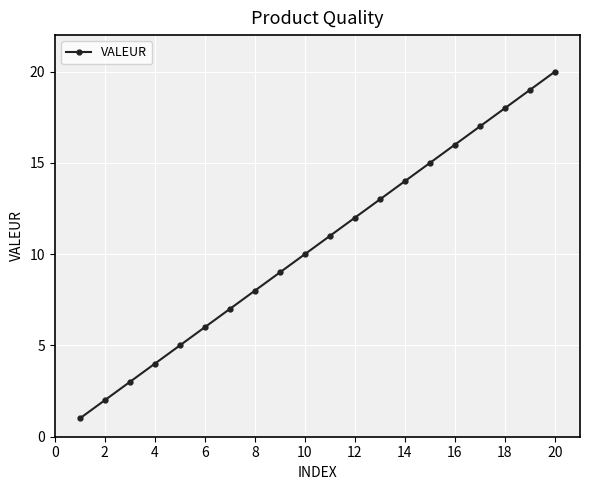

True or false: there are more than 0 points higher than both neighbors.

False